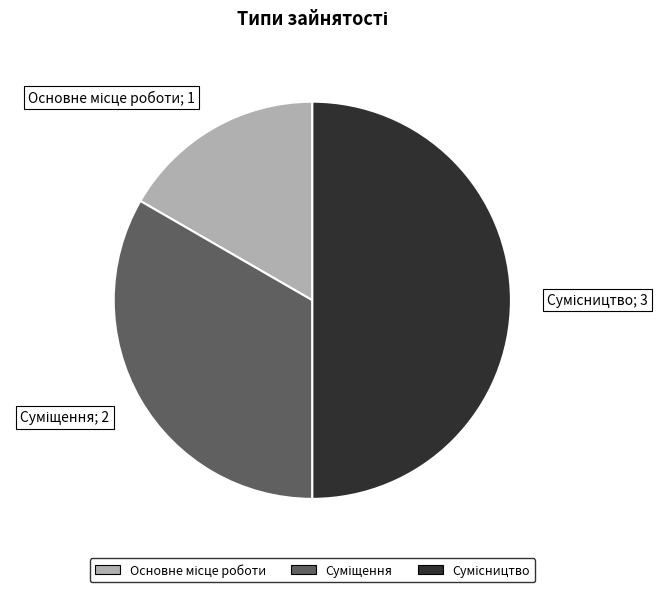

Does Основне місце роботи account for over 50% of the chart?

No